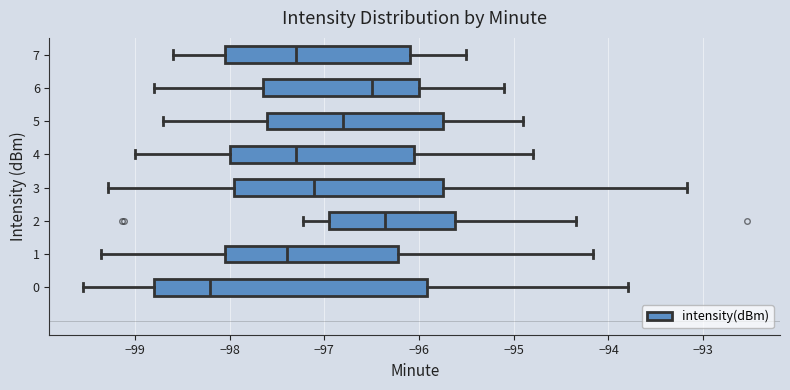

Reading bottom to top, transcribe this box plot: for each box, give where its median line is, the range the box spans, and where its two whiskers end, as read against the x-axis. The values are not printed on the chart, so give them approximately, as read against the axis.

0: median -98.2, box -98.8 to -95.9, whiskers -99.5 to -93.8
1: median -97.4, box -98.0 to -96.2, whiskers -99.4 to -94.2
2: median -96.4, box -96.9 to -95.6, whiskers -97.2 to -94.3
3: median -97.1, box -97.9 to -95.7, whiskers -99.3 to -93.2
4: median -97.3, box -98.0 to -96.0, whiskers -99.0 to -94.8
5: median -96.8, box -97.6 to -95.7, whiskers -98.7 to -94.9
6: median -96.5, box -97.6 to -96.0, whiskers -98.8 to -95.1
7: median -97.3, box -98.0 to -96.1, whiskers -98.6 to -95.5